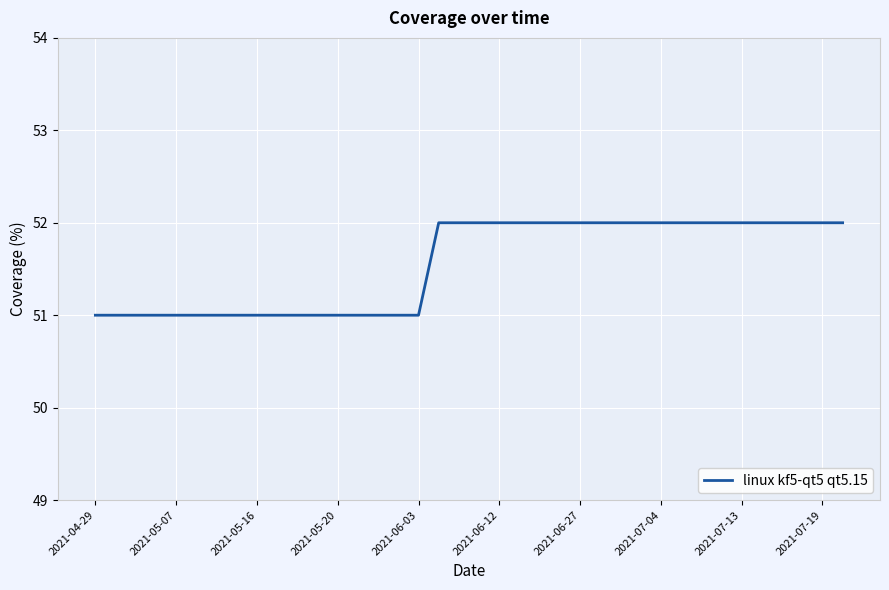

What is the minimum value shown in the chart?

51